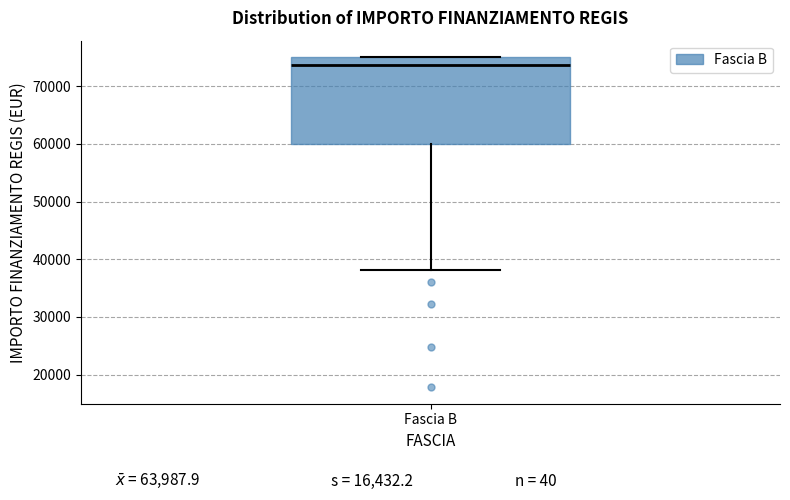

Read this box plot against the y-axis: the position of the median line, the range covered by the box, and the ends of both whiskers. The values are not printed on the chart, so give them approximately, as read against the axis.

median 74000, box 60000 to 75000, whiskers 38000 to 75000